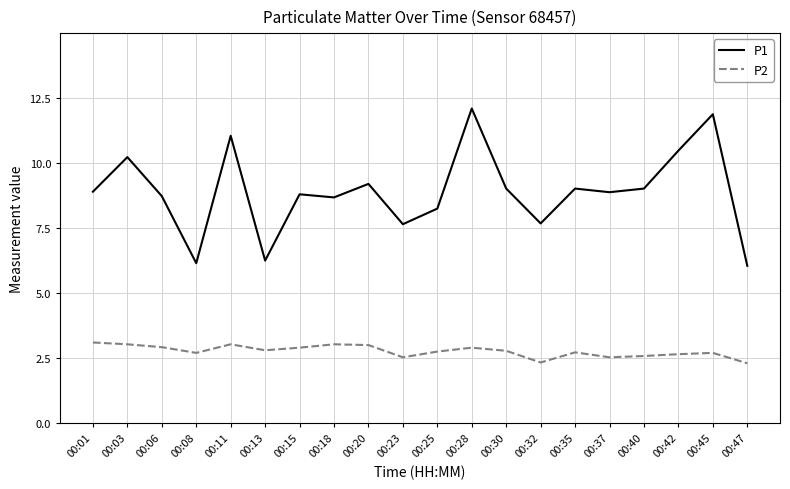

True or false: P2 and P1 cross at least once.

False